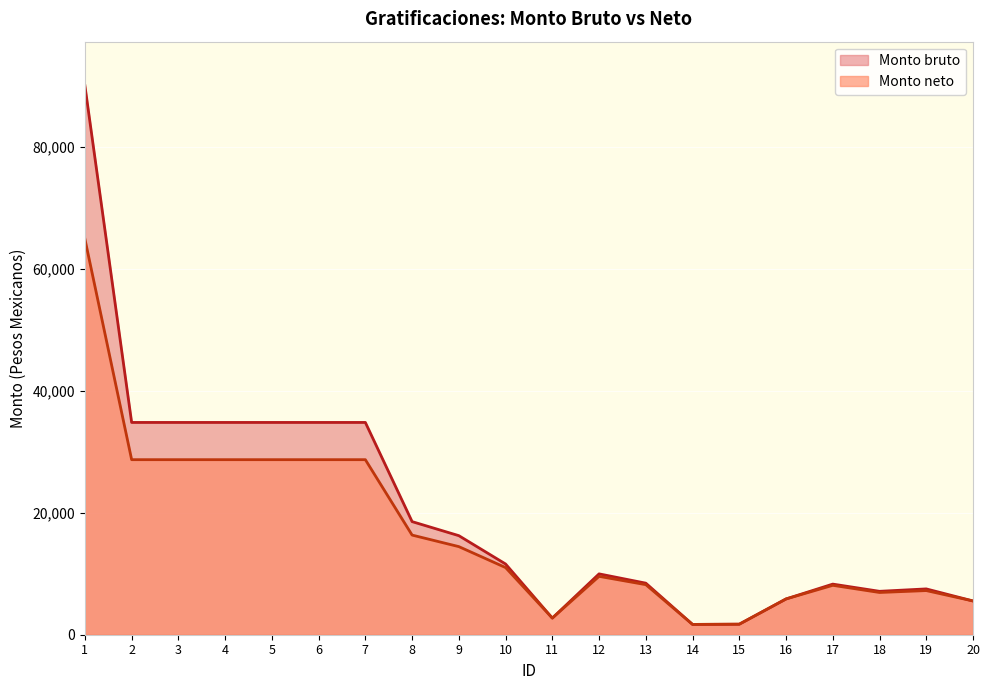

At 19, list the series in order from largest to smallest.

Monto bruto, Monto neto